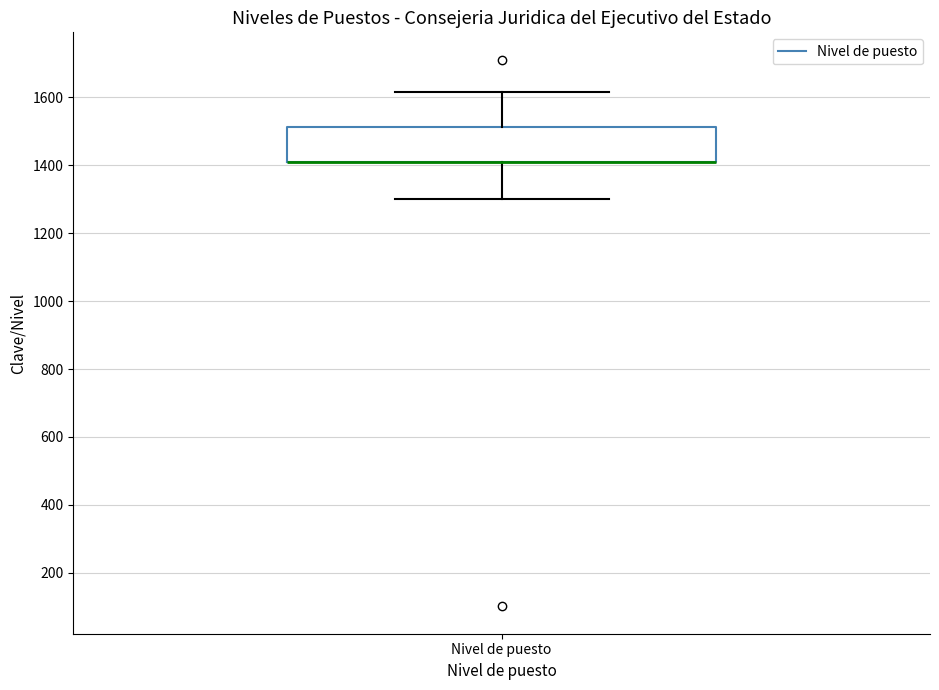

Transcribe this box plot: give where the median line is, the range the box spans, and where the two whiskers end, as read against the y-axis. The values are not printed on the chart, so give them approximately, as read against the axis.

median 1420 (drawn on the box's lower edge), box 1420 to 1520, whiskers 1300 to 1620